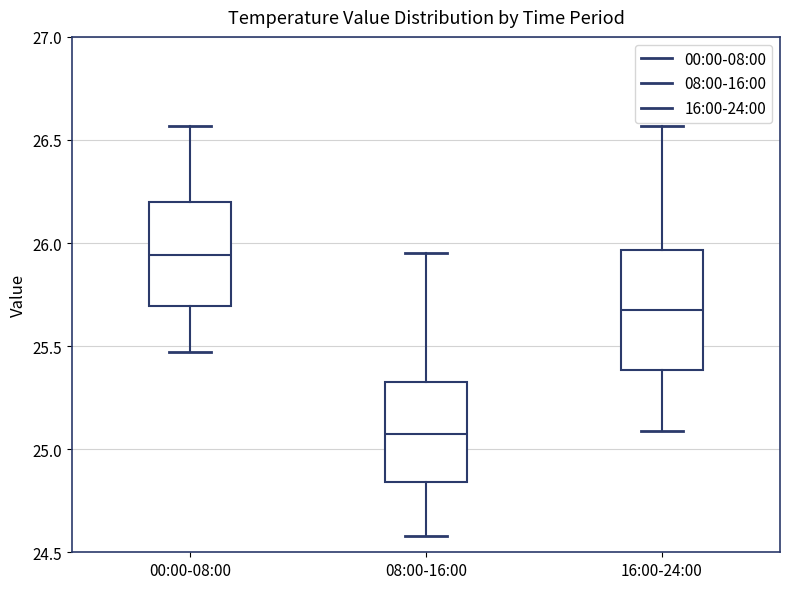

Reading left to right, read every box against the y-axis: the position of its median line, the range the box covers, and the ends of its whiskers. The values are not printed on the chart, so give them approximately, as read against the axis.

00:00-08:00: median 25.95, box 25.70 to 26.20, whiskers 25.45 to 26.55
08:00-16:00: median 25.10, box 24.85 to 25.35, whiskers 24.60 to 25.95
16:00-24:00: median 25.70, box 25.40 to 25.95, whiskers 25.10 to 26.55